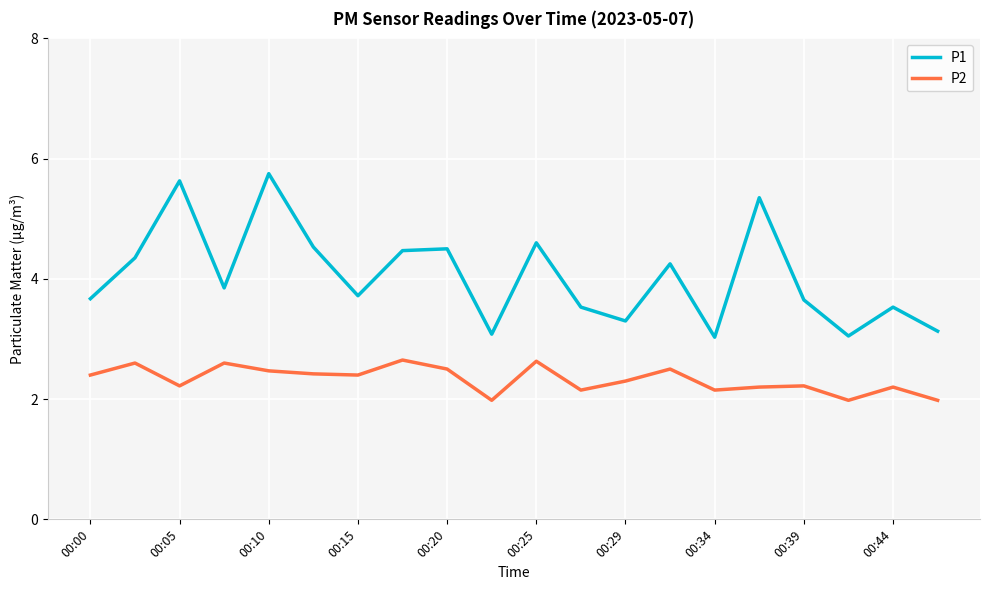

Which series has the largest total across all categories?

P1